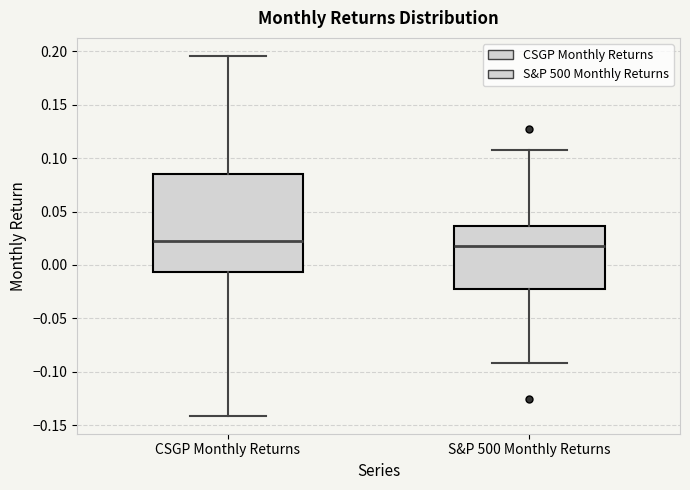

Which box is the tallest, from its lower edge to its upper edge?

CSGP Monthly Returns